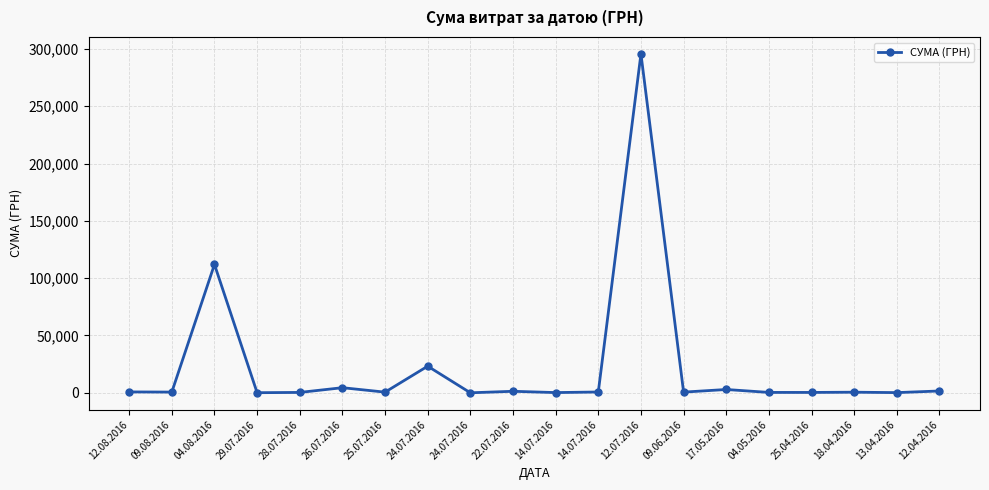

How many distinct data groups are displayed?

1